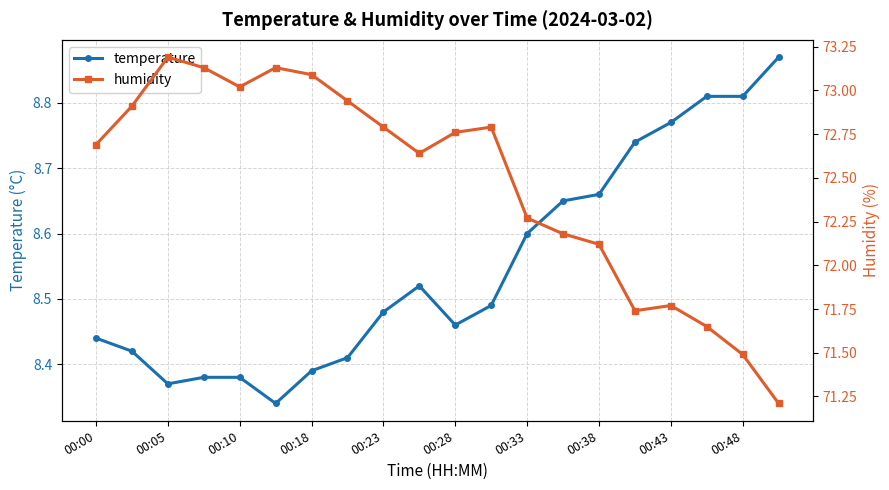

How many interior local valleys does the temperature series have?

3